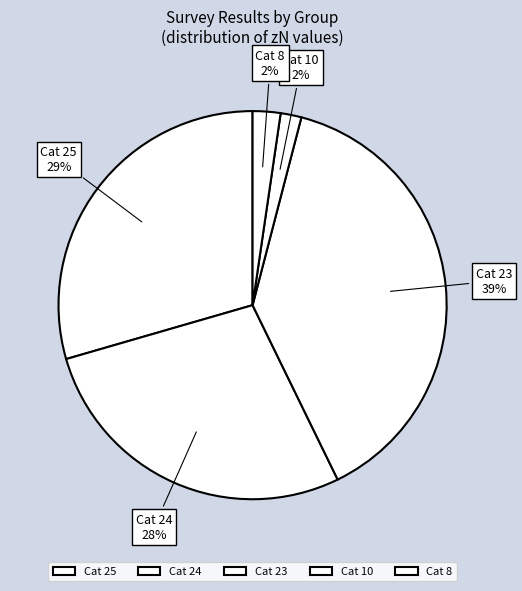

What is the largest slice in the pie chart?

Cat 23